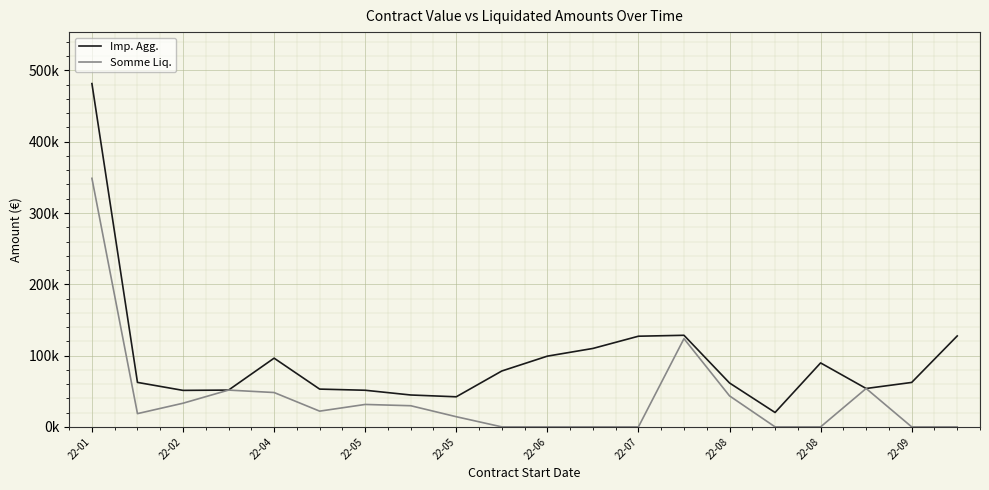

Which category has the lowest value in the Somme Liq. series?

22-09